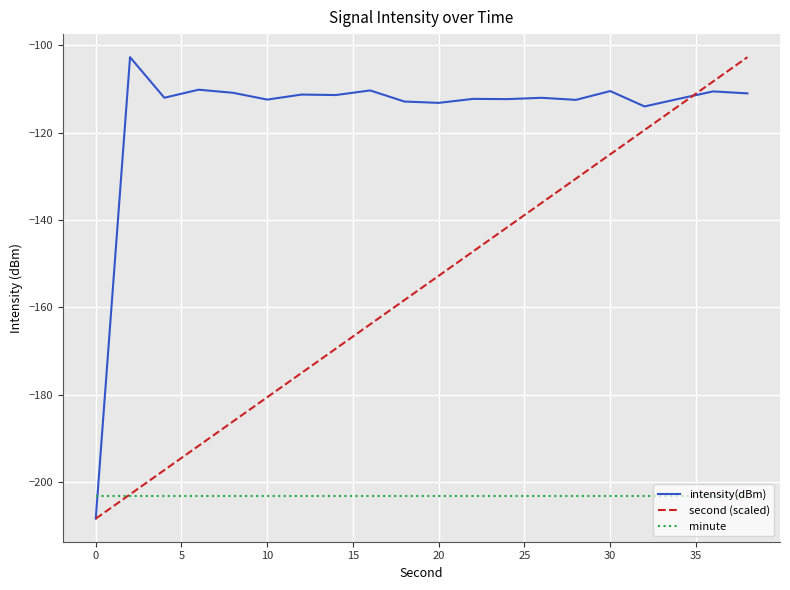

Which series has the largest total across all categories?

intensity(dBm)